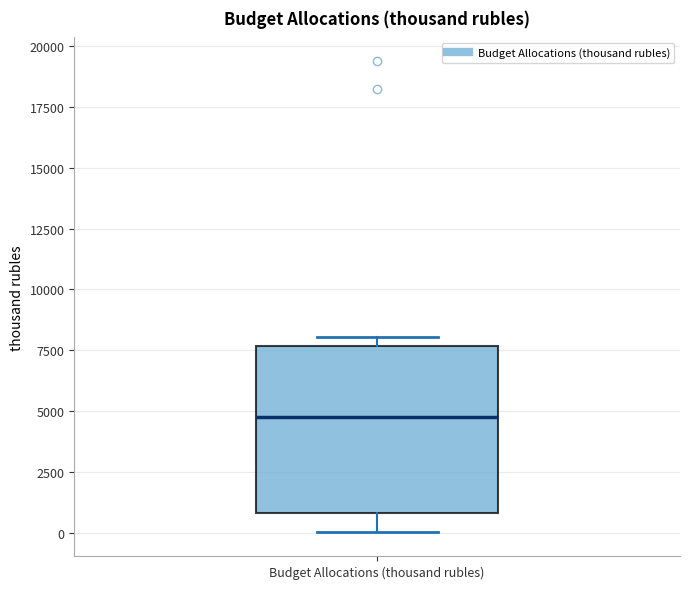

Where is the lower edge of the box for Budget Allocations (thousand rubles) on the y-axis? The values are not printed on the chart, so give them approximately, as read against the axis.

1000